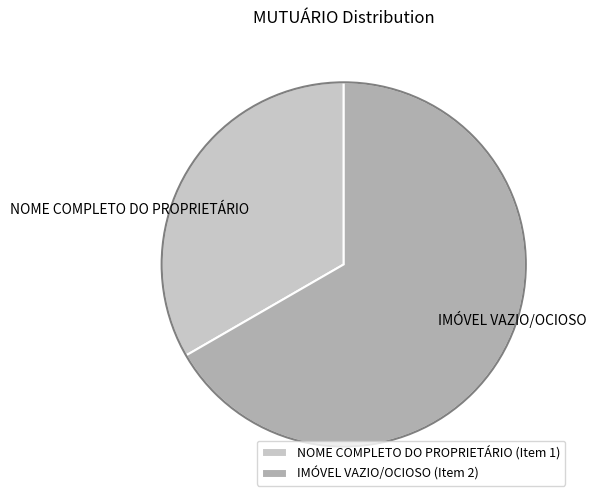

What is the smallest slice in the pie chart?

NOME COMPLETO DO PROPRIETÁRIO